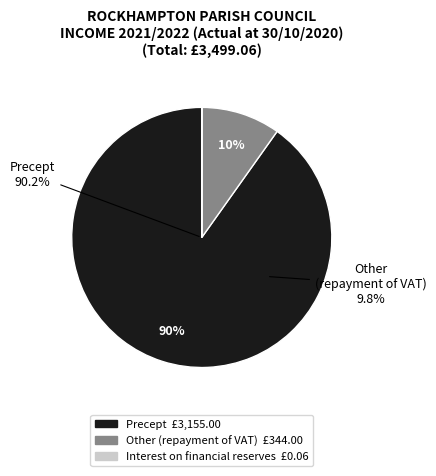

Is there a majority slice in this chart?

Yes